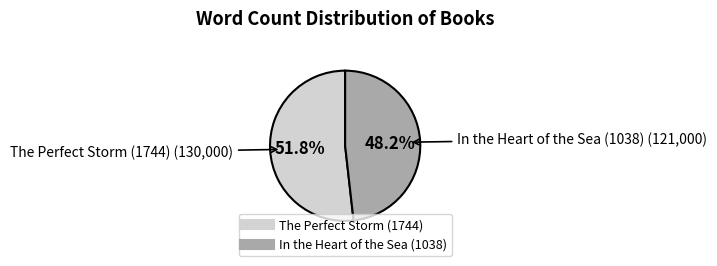

How many segments does this pie chart have?

2